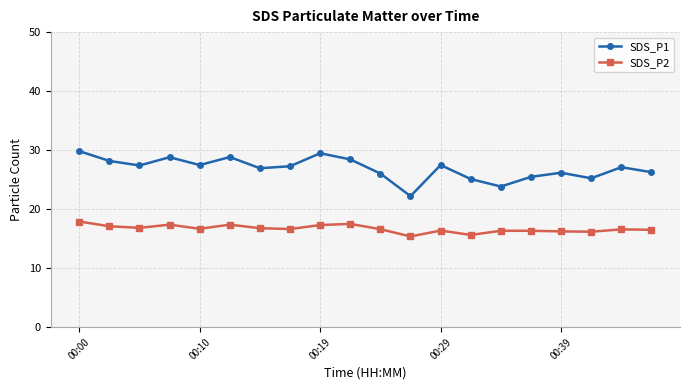

List the series in order of their peak value, highest first.

SDS_P1, SDS_P2